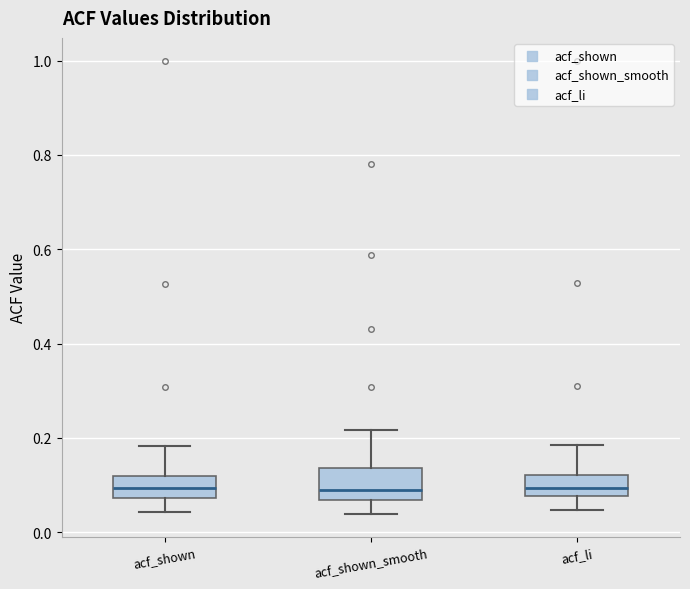

Which box is the tallest, from its lower edge to its upper edge?

acf_shown_smooth